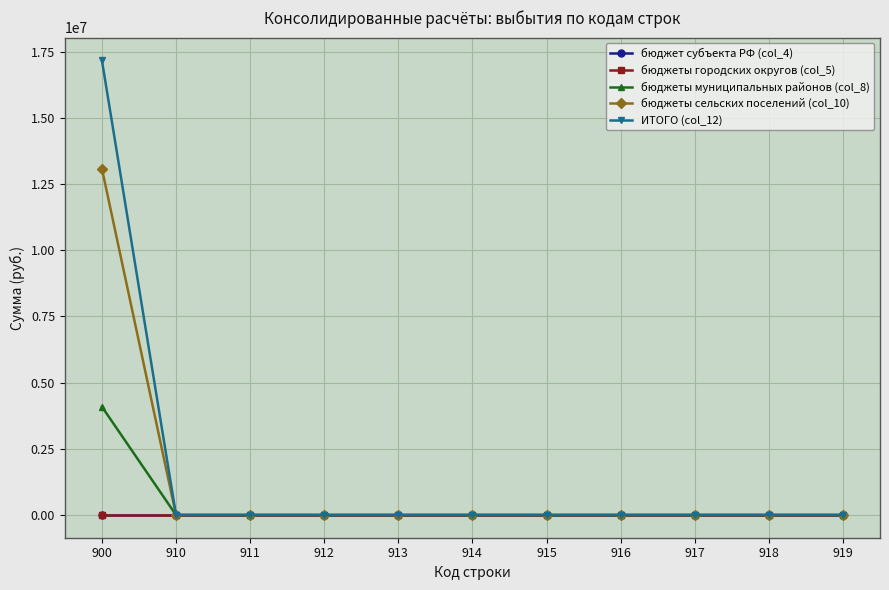

Is this an area chart (filled region under the line)?

No